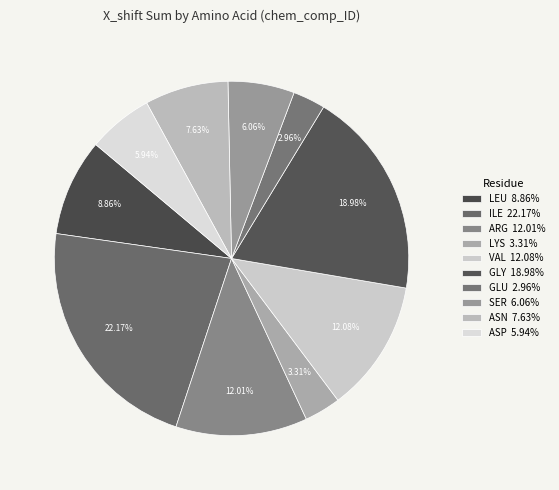

Does ILE represent more than half of the total?

No